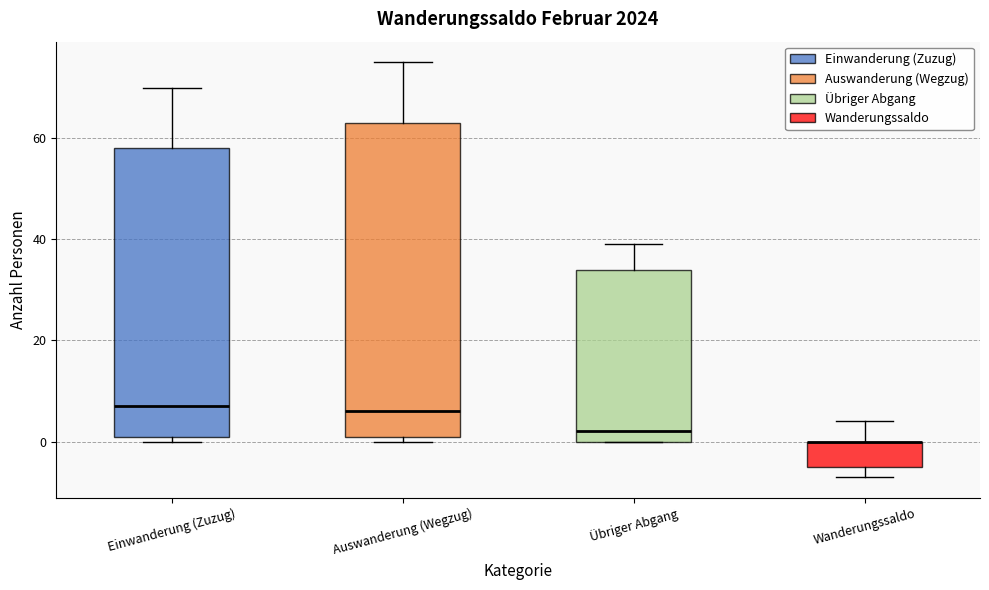

Reading left to right, read every box against the y-axis: the position of its median line, the range the box covers, and the ends of its whiskers. The values are not printed on the chart, so give them approximately, as read against the axis.

Einwanderung (Zuzug): median 8, box 2 to 58, whiskers 0 to 70
Auswanderung (Wegzug): median 6, box 2 to 64, whiskers 0 to 76
Übriger Abgang: median 2, box 0 to 34, whiskers 0 to 40
Wanderungssaldo: median 0 (drawn on the box's upper edge), box -4 to 0, whiskers -6 to 4